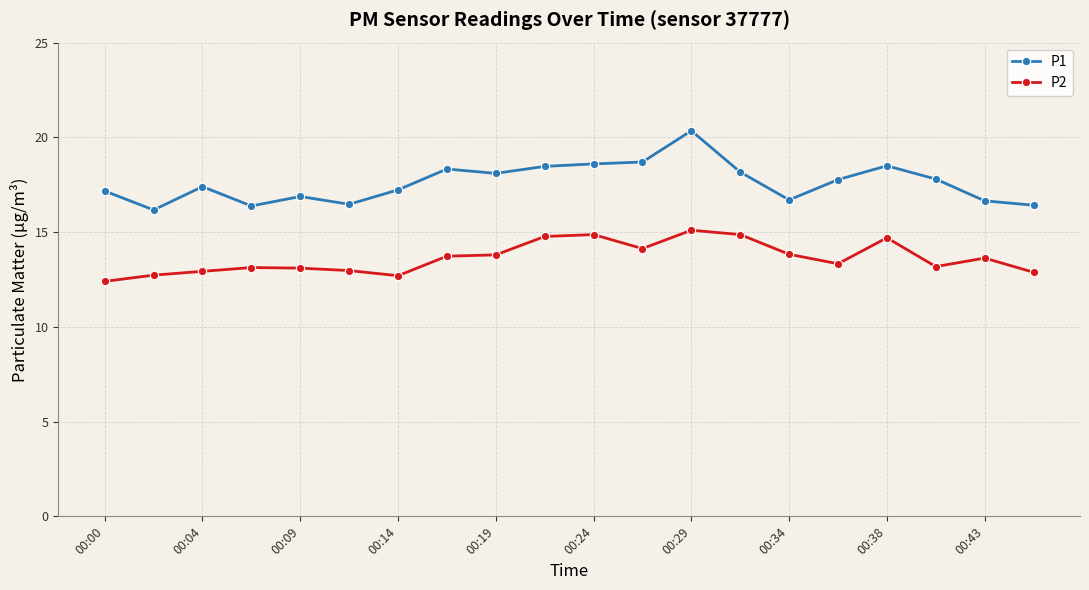

What is the highest value of the P2 series?

15.1